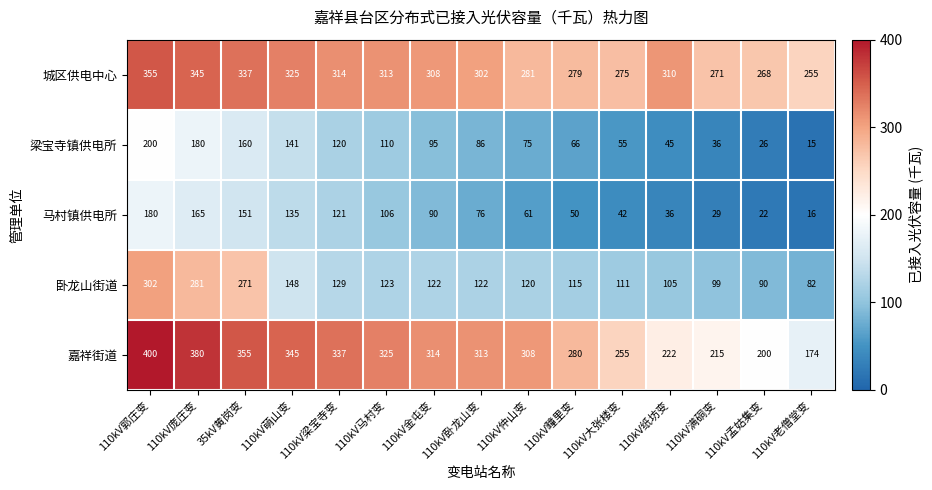

What is the maximum value shown in the chart?

400